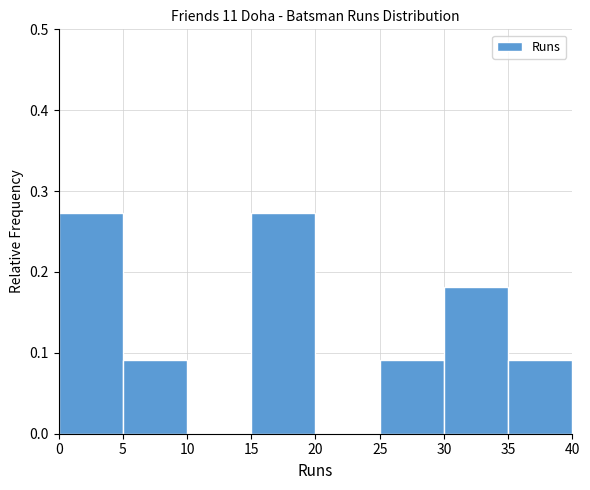

What is the height of the bar covering 30 to 35 on the x-axis? The values are not printed on the chart, so give them approximately, as read against the axis.

0.18